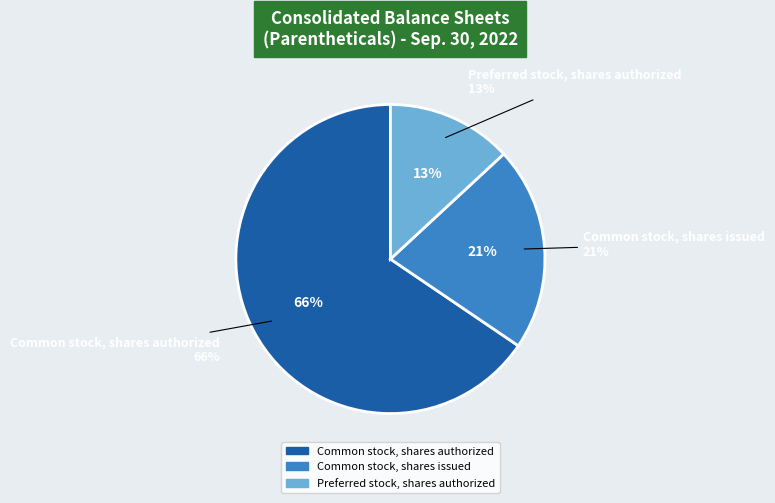

Approximately how many times larger is the value at Common stock, shares issued compared to Preferred stock, shares authorized?

1.6